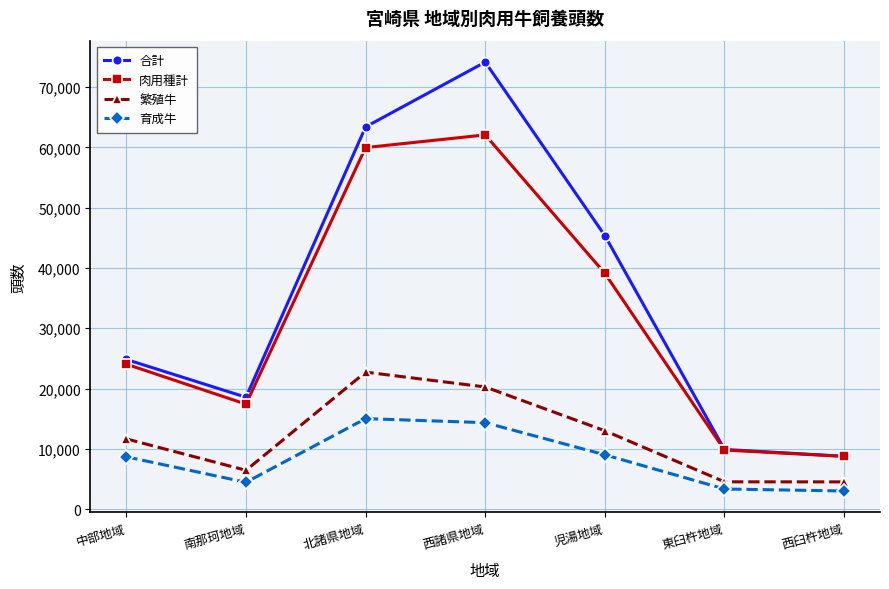

What is the difference between the maximum and minimum values in the 育成牛 series?

12000